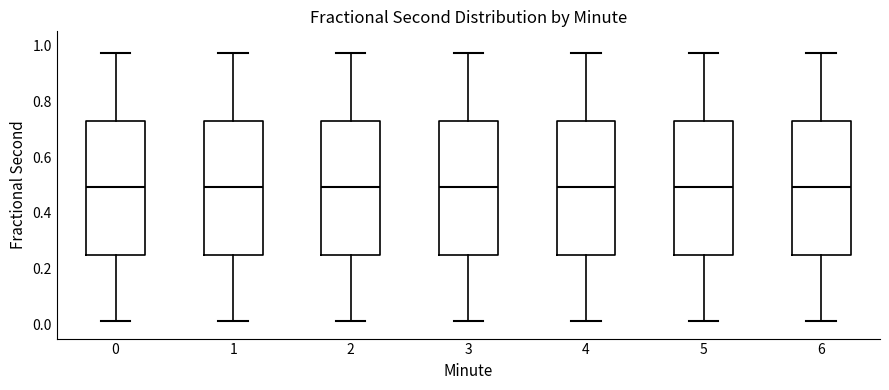

Where does the upper whisker of the box at x = 5 end on the y-axis? The values are not printed on the chart, so give them approximately, as read against the axis.

0.98